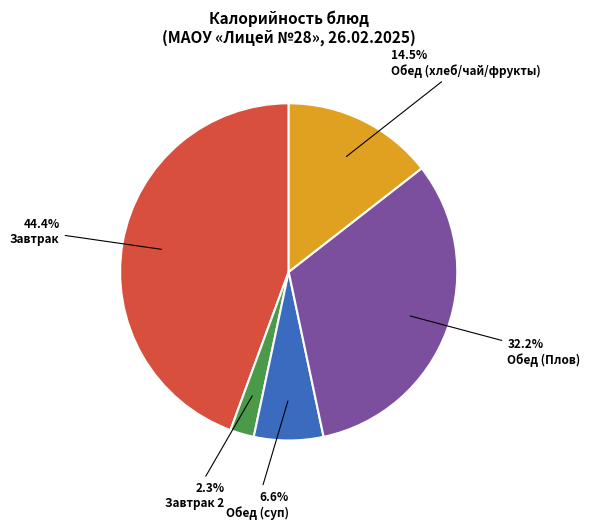

Is Обед (Плов) the majority of the pie?

No